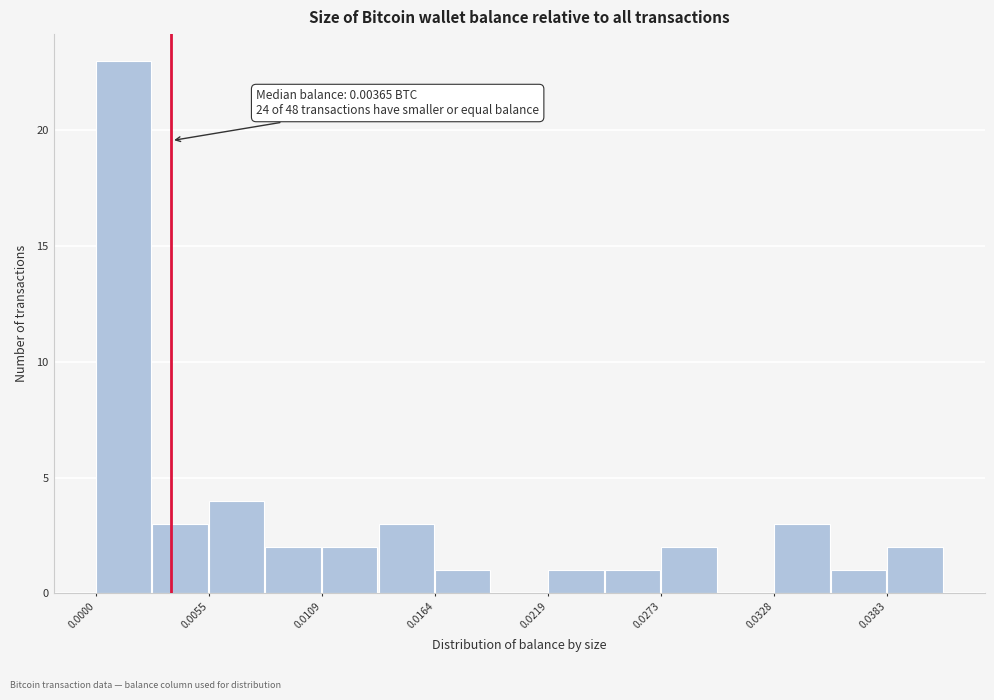

Read against the x-axis, roughly where is the centre of the tallest bar?

0.001